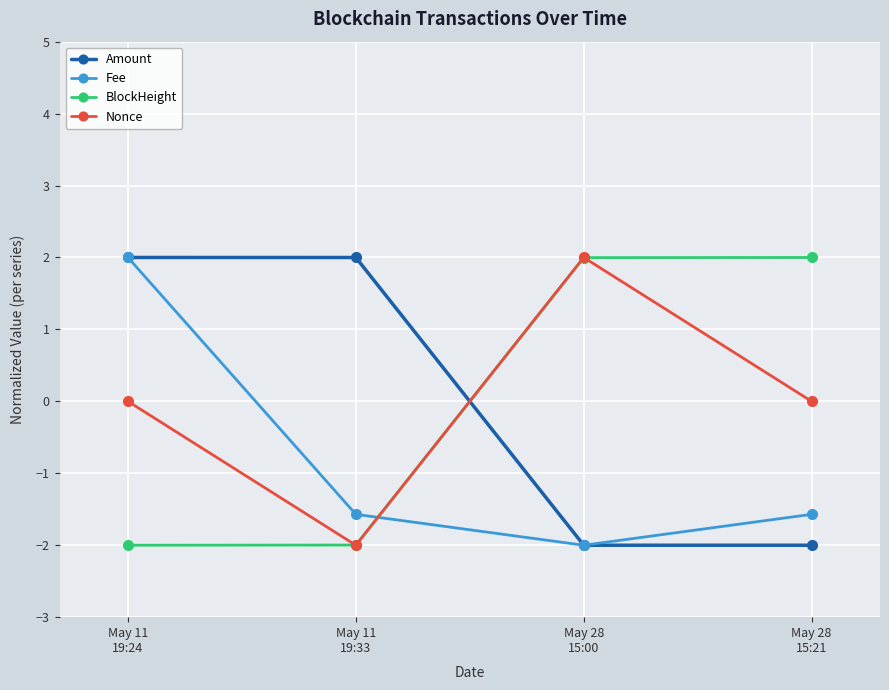

How many categories are shown in the chart?

4